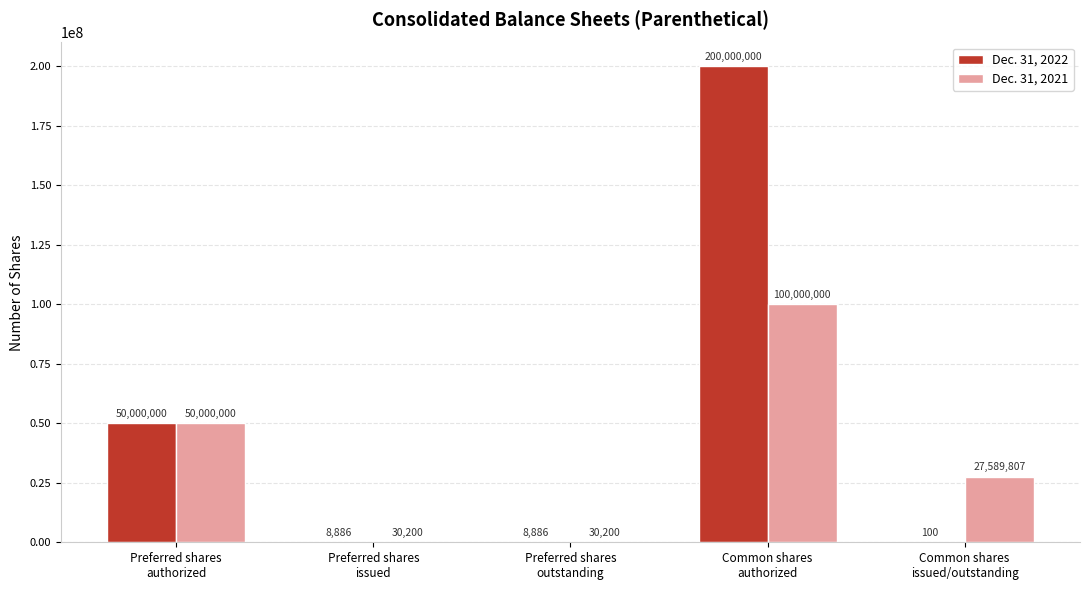

What is the highest value of the Dec. 31, 2021 series?

100000000